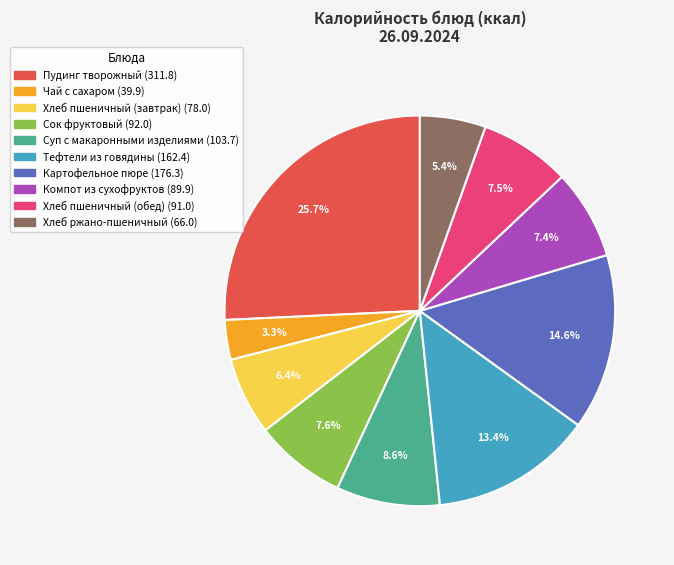

Is it true that Суп с макаронными изделиями is 9% of the pie?

True